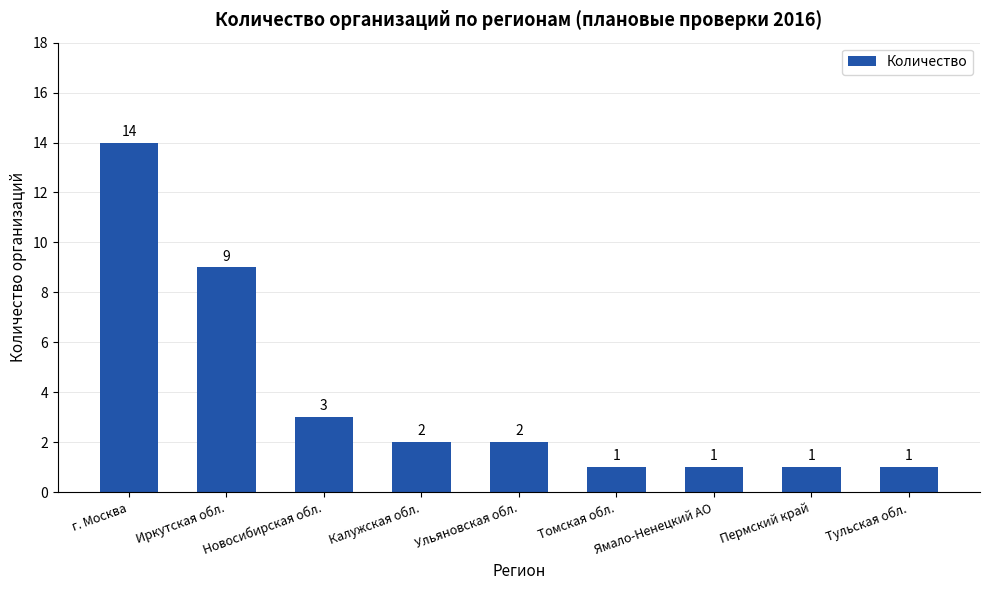

Between г. Москва and Томская обл., which is larger?

г. Москва